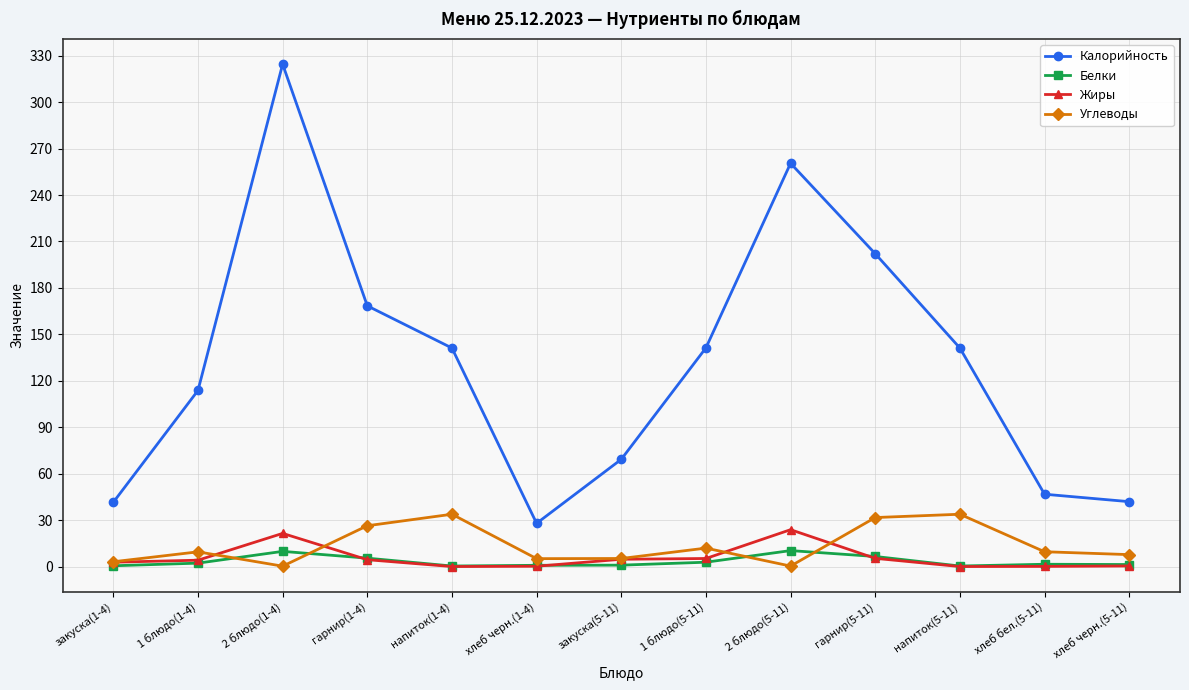

Which category has the highest value across all series?

2 блюдо(1-4)